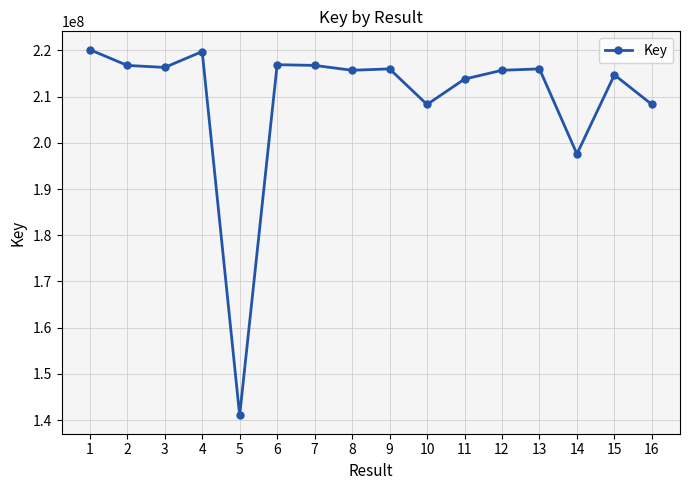

What is the sum of all values?

3353523987